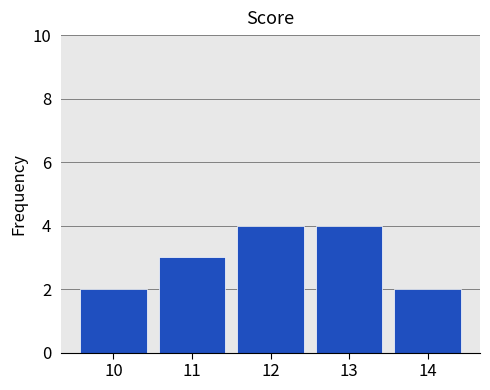

Reading right to left, extract all data points from this chart.

14=2	13=4	12=4	11=3	10=2